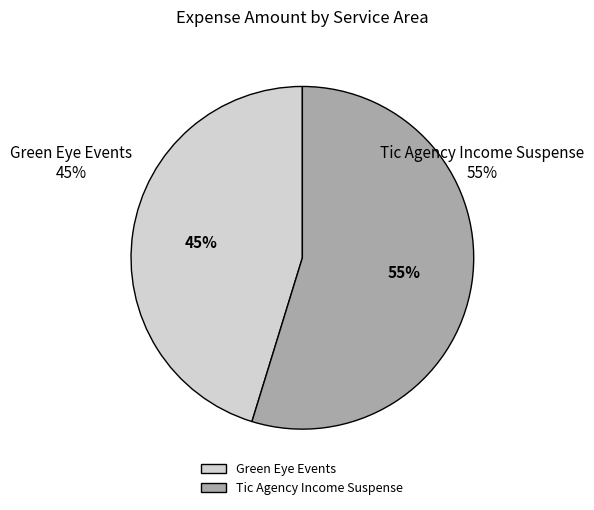

How much of the chart is everything except Green Eye Events?

54.8%